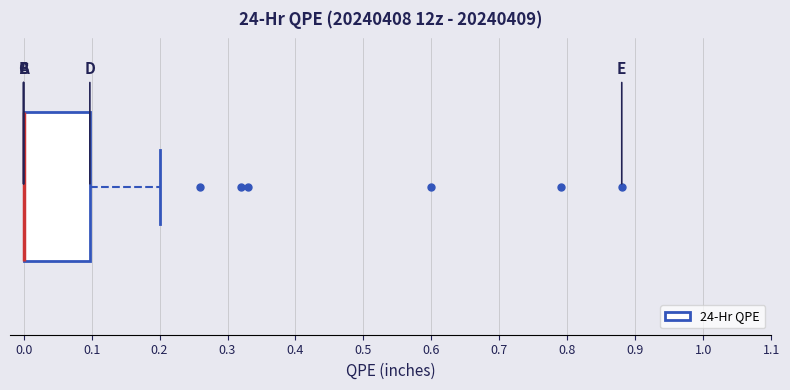

Where is the left edge of the box on the x-axis? The values are not printed on the chart, so give them approximately, as read against the axis.

0.0